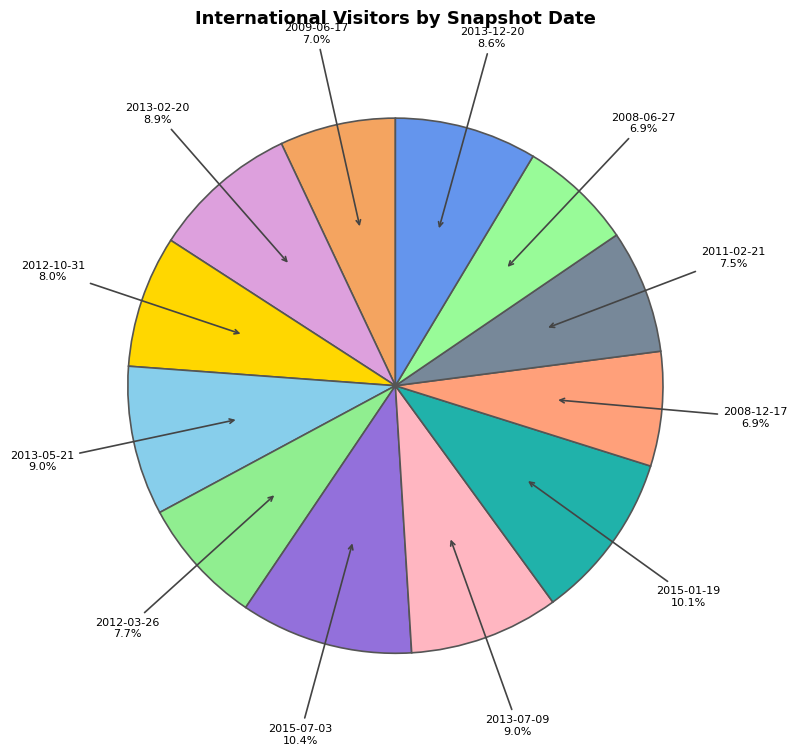

Count the number of slices in the pie.

12